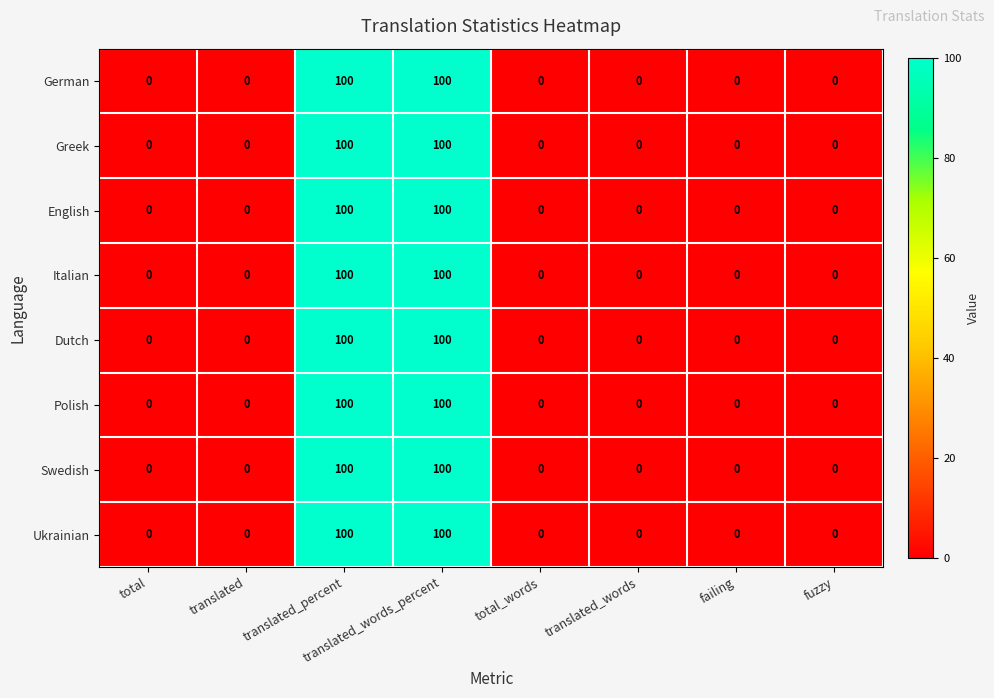

The value of Dutch at fuzzy is 52. True or false?

False